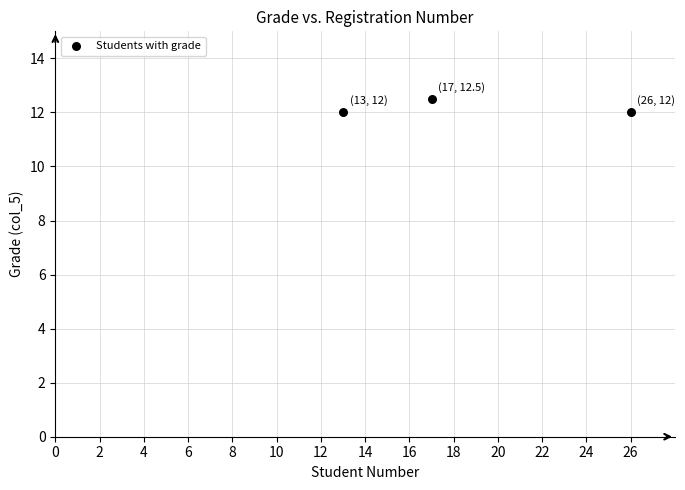

What is the range of X values (max minus min)?

13.0